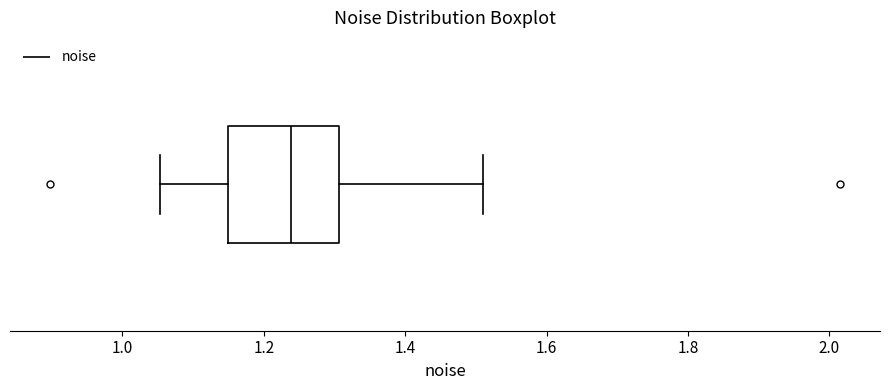

Transcribe this box plot: give where the median line is, the range the box spans, and where the two whiskers end, as read against the x-axis. The values are not printed on the chart, so give them approximately, as read against the axis.

median 1.24, box 1.14 to 1.30, whiskers 1.06 to 1.52